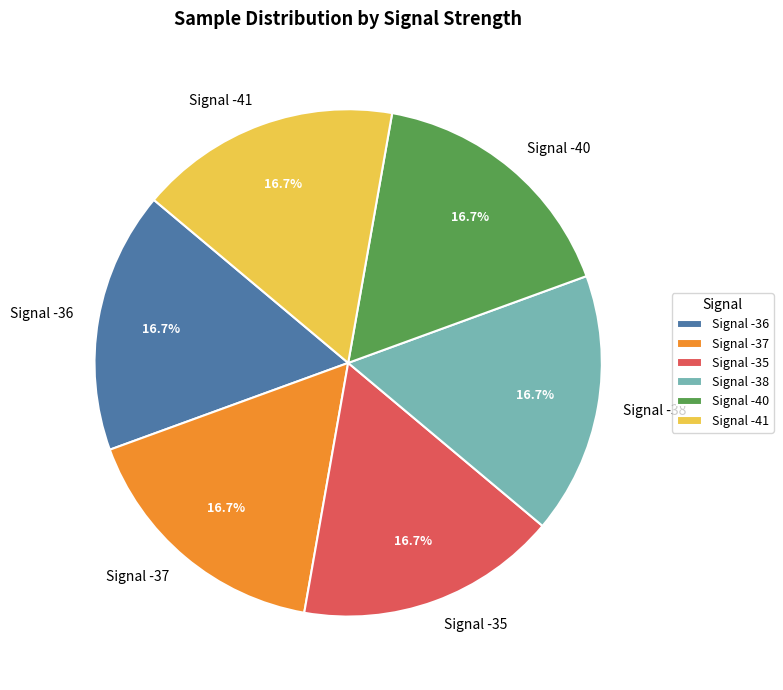

What is the ratio of the value at Signal -36 to the value at Signal -40?

1.0